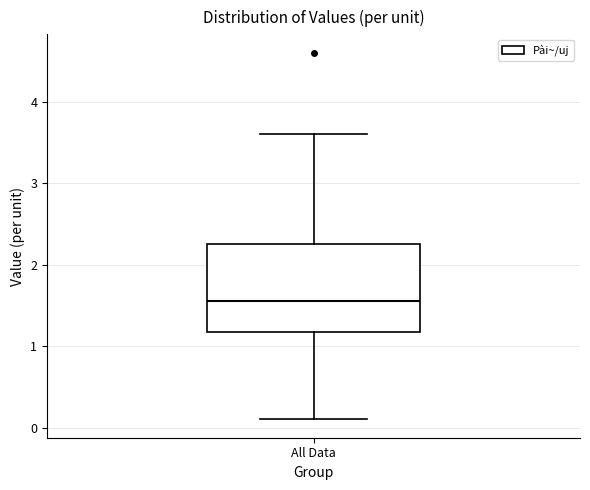

Read this box plot against the y-axis: the position of the median line, the range covered by the box, and the ends of both whiskers. The values are not printed on the chart, so give them approximately, as read against the axis.

median 1.6, box 1.2 to 2.3, whiskers 0.1 to 3.6